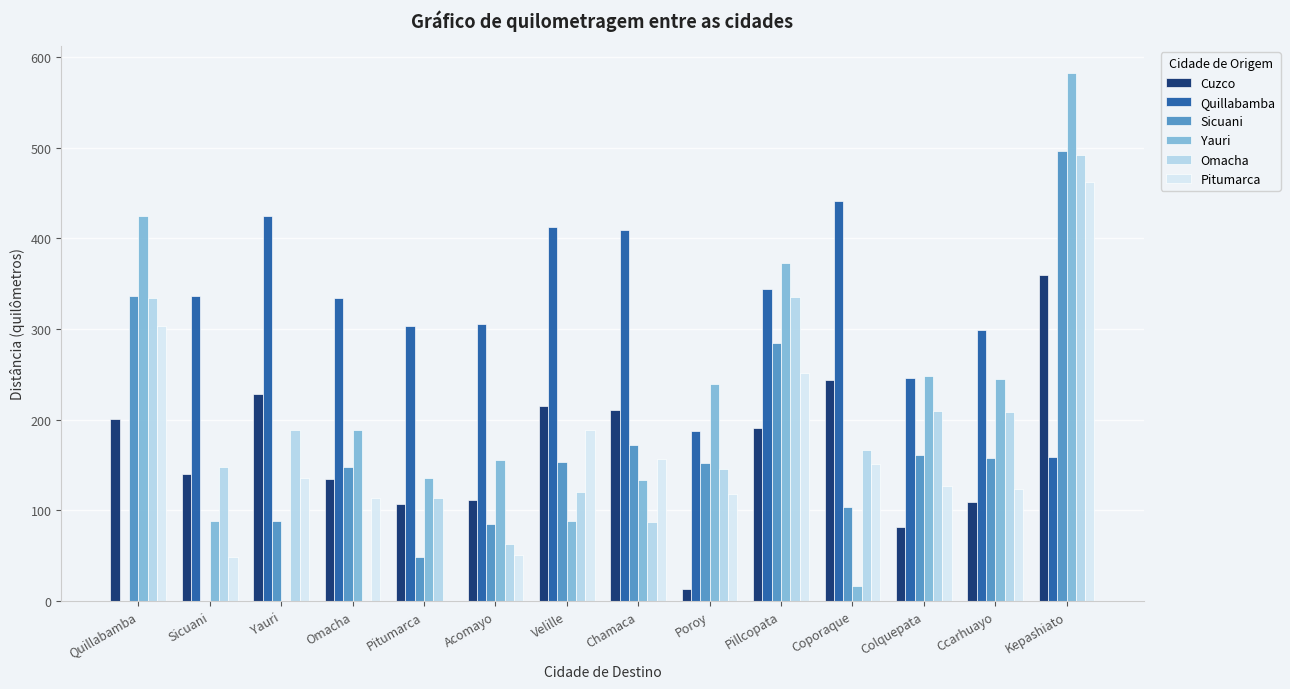

Which series has the widest spread of values?

Yauri